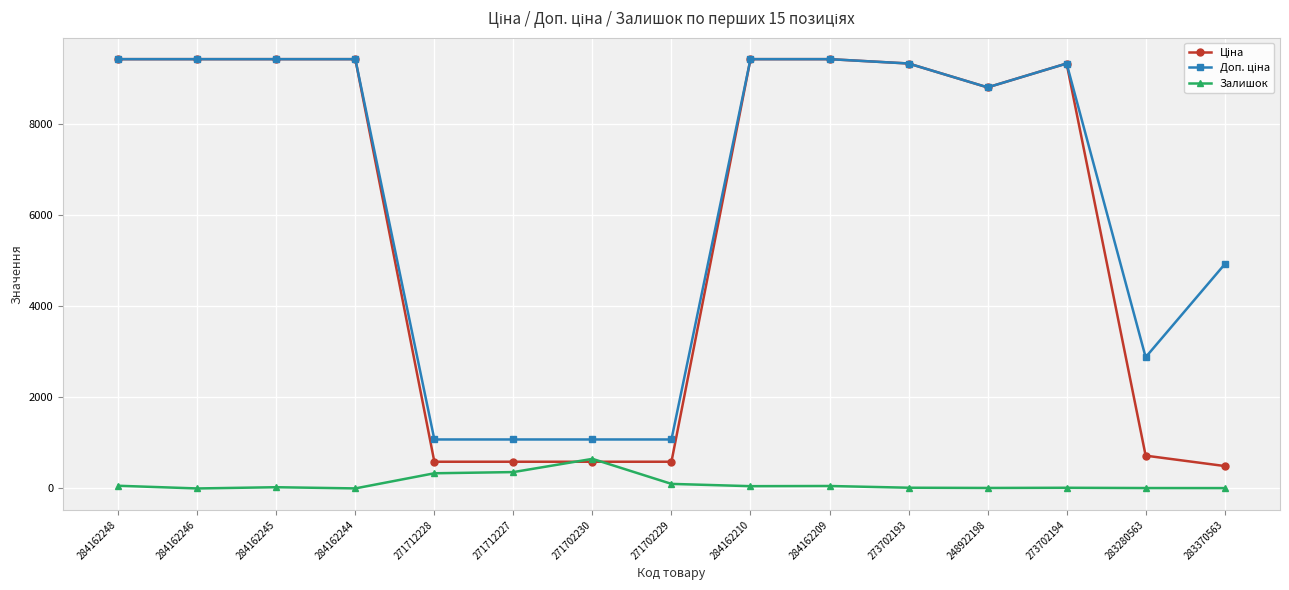

What is the total value across all series at 284162245?

18860.7